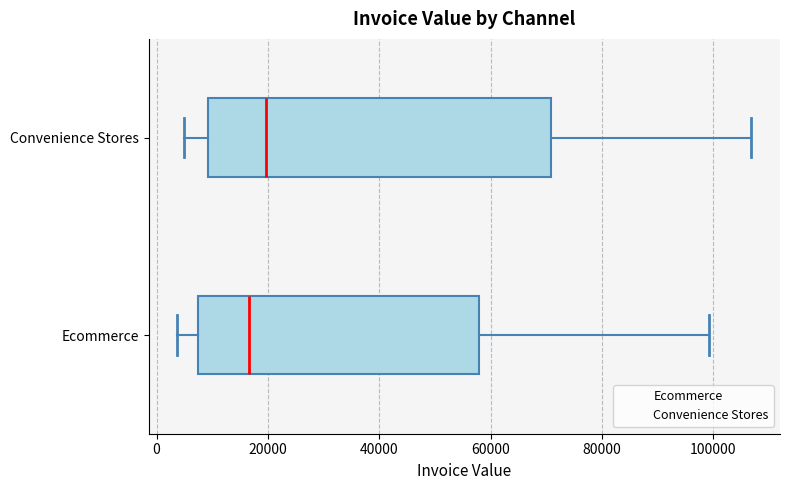

Reading bottom to top, read every box against the x-axis: the position of its median line, the range the box covers, and the ends of its whiskers. The values are not printed on the chart, so give them approximately, as read against the axis.

Ecommerce: median 16000, box 8000 to 58000, whiskers 4000 to 100000
Convenience Stores: median 20000, box 10000 to 70000, whiskers 4000 to 106000